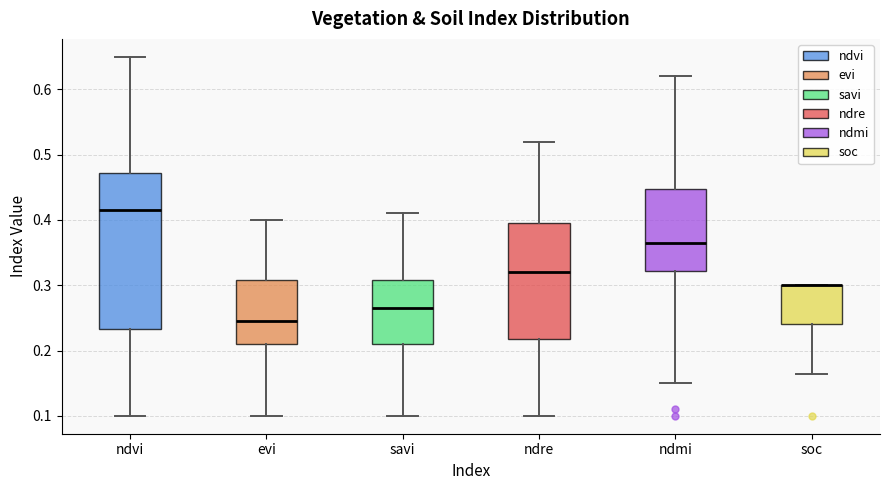

Where is the upper edge of the box for savi on the y-axis? The values are not printed on the chart, so give them approximately, as read against the axis.

0.31